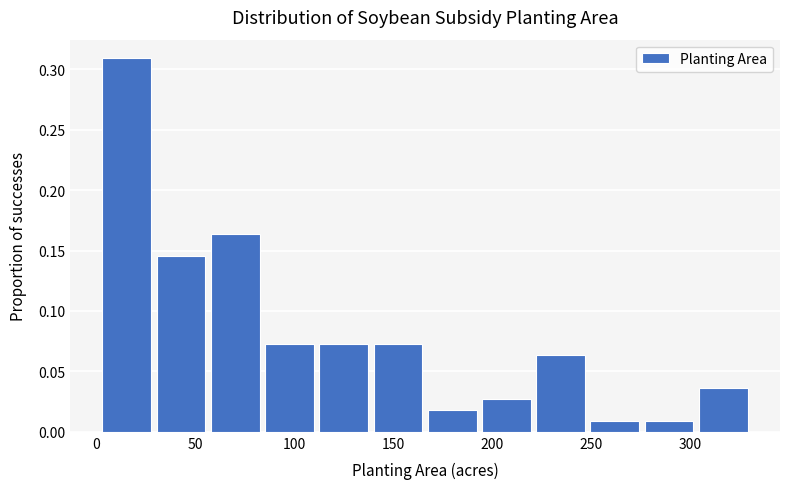

Which range on the x-axis has the tallest bar?

5 to 30